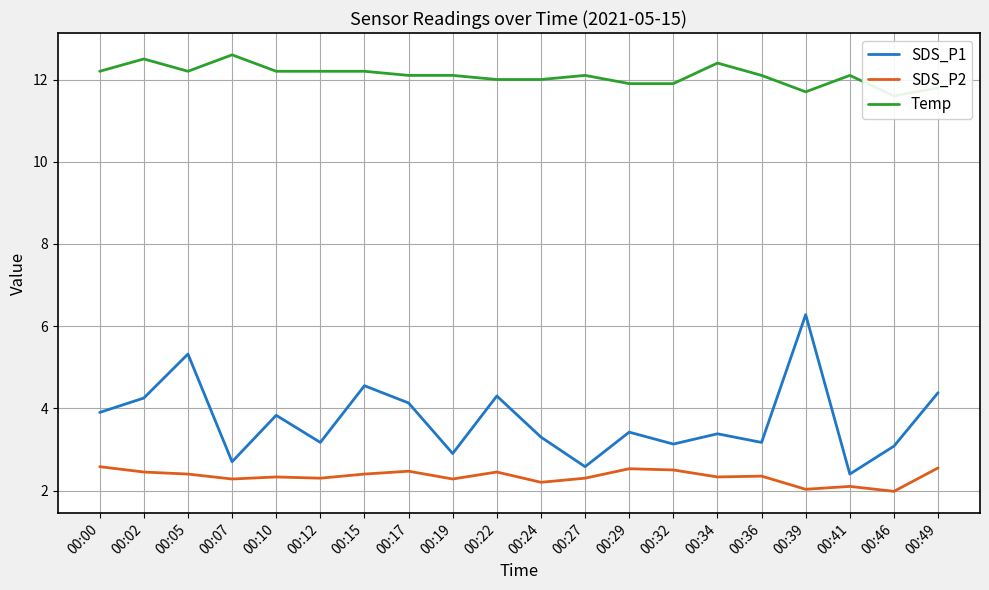

Reading left to right, transcribe all the data shown in this chart.

SDS_P1: 3.9	4.2	5.3	2.7	3.8	3.2	4.5	4.1	2.9	4.3	3.3	2.6	3.4	3.1	3.4	3.2	6.3	2.4	3.1	4.4
SDS_P2: 2.6	2.5	2.4	2.3	2.3	2.3	2.4	2.5	2.3	2.5	2.2	2.3	2.5	2.5	2.3	2.4	2.0	2.1	2.0	2.5
Temp: 12.2	12.5	12.2	12.6	12.2	12.2	12.2	12.1	12.1	12.0	12.0	12.1	11.9	11.9	12.4	12.1	11.7	12.1	11.6	11.8